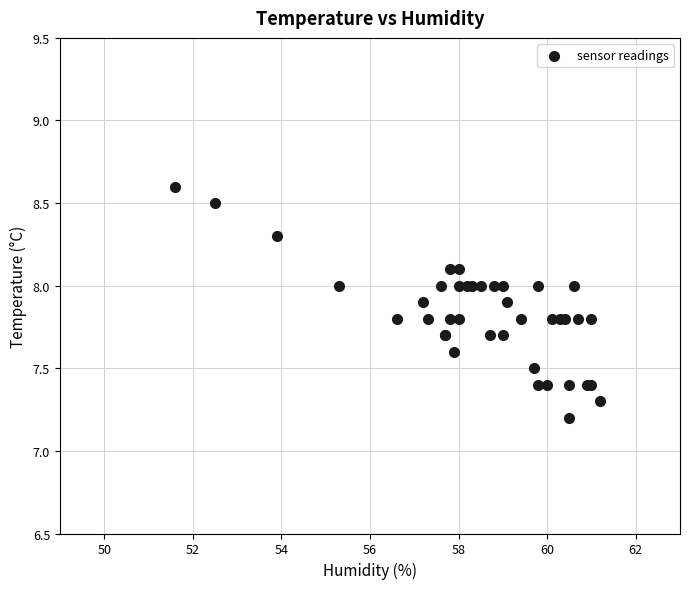

What Y value in the scatter plot is closest to 7?

7.2